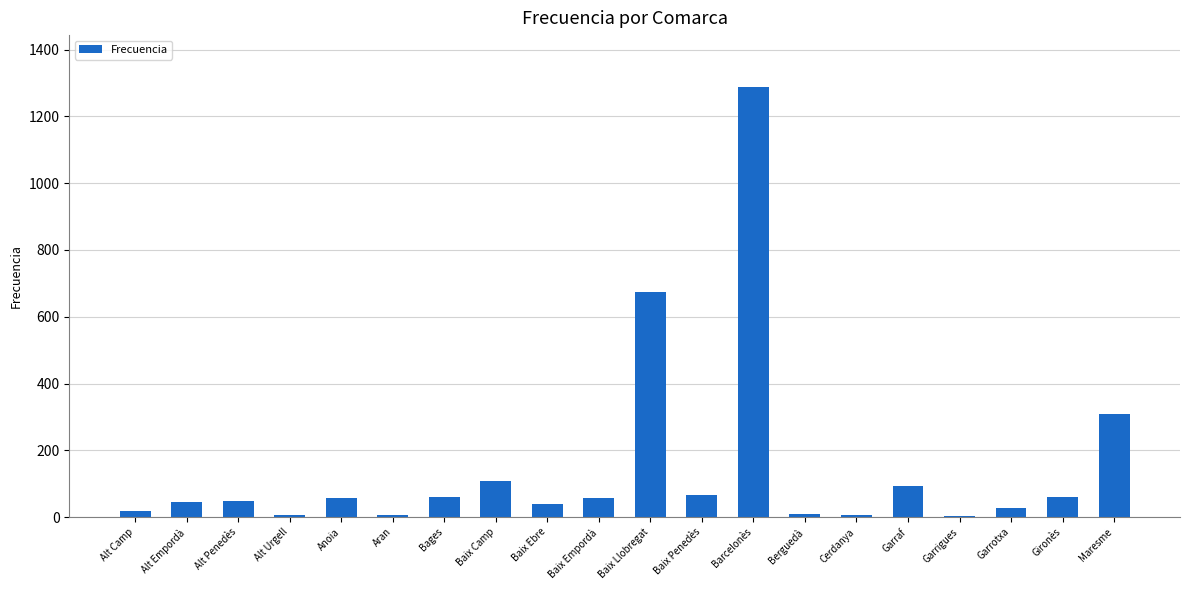

Count the number of categories in the chart.

20